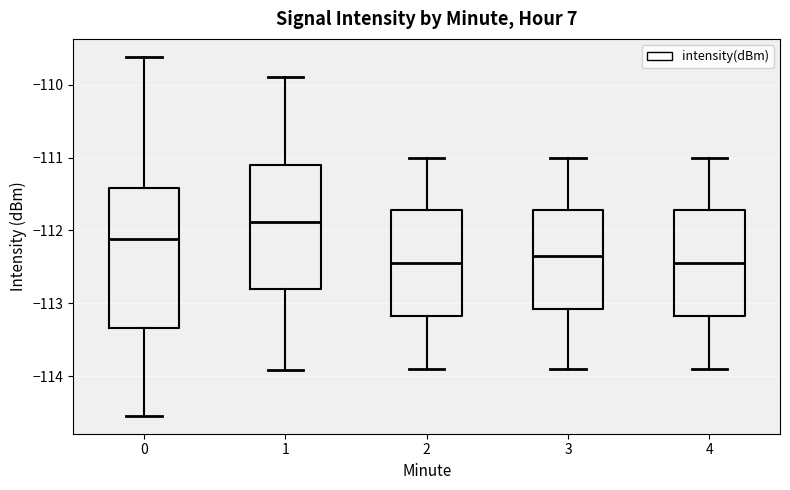

Reading left to right, transcribe this box plot: for each box, give where its median line is, the range the box spans, and where its two whiskers end, as read against the y-axis. The values are not printed on the chart, so give them approximately, as read against the axis.

0: median -112.1, box -113.3 to -111.4, whiskers -114.5 to -109.6
1: median -111.9, box -112.8 to -111.1, whiskers -113.9 to -109.9
2: median -112.4, box -113.2 to -111.7, whiskers -113.9 to -111.0
3: median -112.3, box -113.1 to -111.7, whiskers -113.9 to -111.0
4: median -112.4, box -113.2 to -111.7, whiskers -113.9 to -111.0